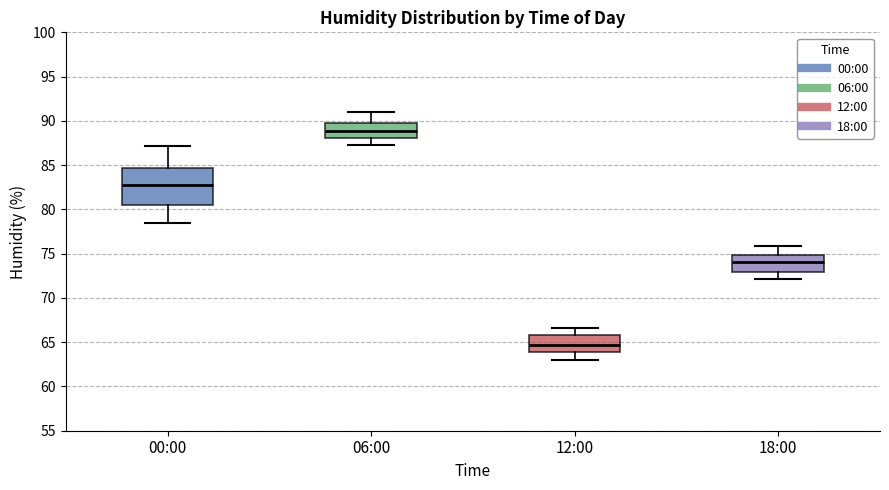

Which box is the tallest, from its lower edge to its upper edge?

00:00